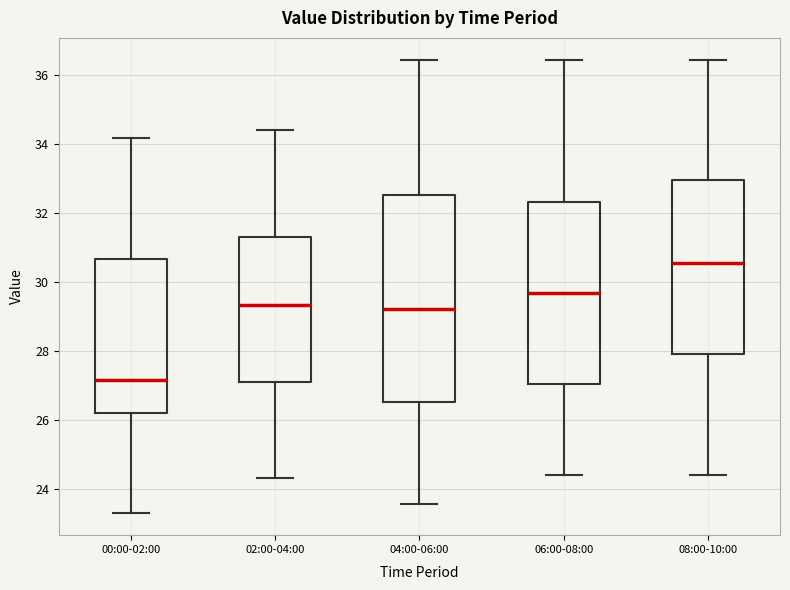

Reading left to right, read every box against the y-axis: the position of its median line, the range the box covers, and the ends of its whiskers. The values are not printed on the chart, so give them approximately, as read against the axis.

00:00-02:00: median 27.2, box 26.2 to 30.6, whiskers 23.4 to 34.2
02:00-04:00: median 29.4, box 27.2 to 31.4, whiskers 24.4 to 34.4
04:00-06:00: median 29.2, box 26.6 to 32.6, whiskers 23.6 to 36.4
06:00-08:00: median 29.8, box 27.0 to 32.4, whiskers 24.4 to 36.4
08:00-10:00: median 30.6, box 28.0 to 33.0, whiskers 24.4 to 36.4